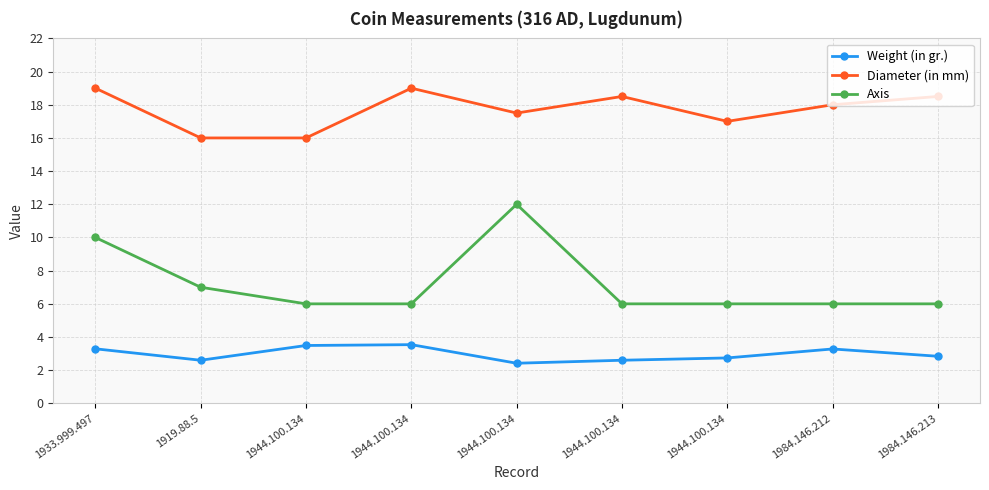

At which label does Weight (in gr.) reach its minimum?

1944.100.134